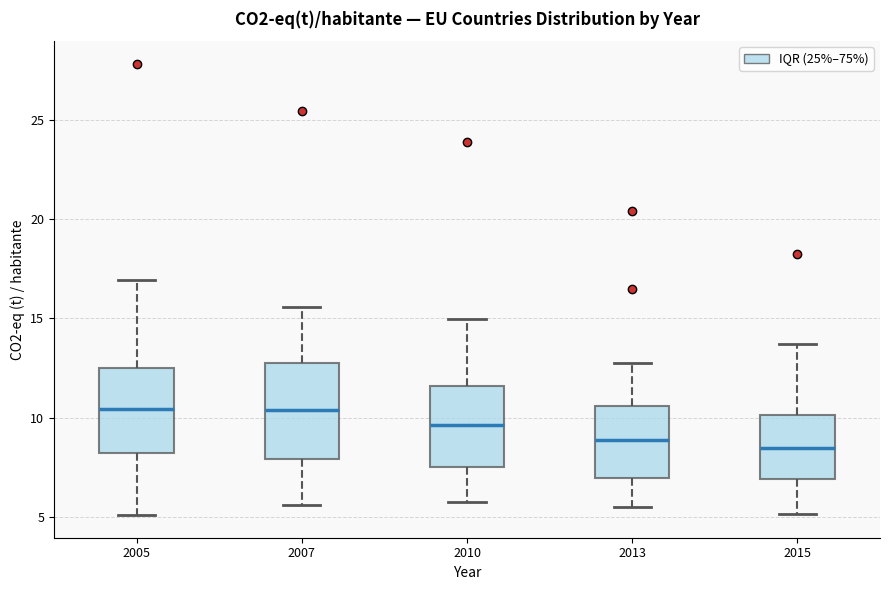

Where does the upper whisker of the box at x = 2005 end on the y-axis? The values are not printed on the chart, so give them approximately, as read against the axis.

17.0